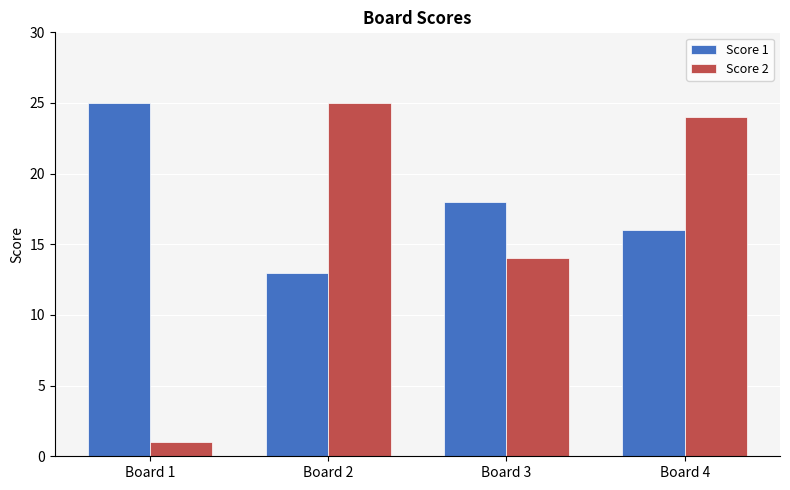

How many categories are shown in the chart?

4